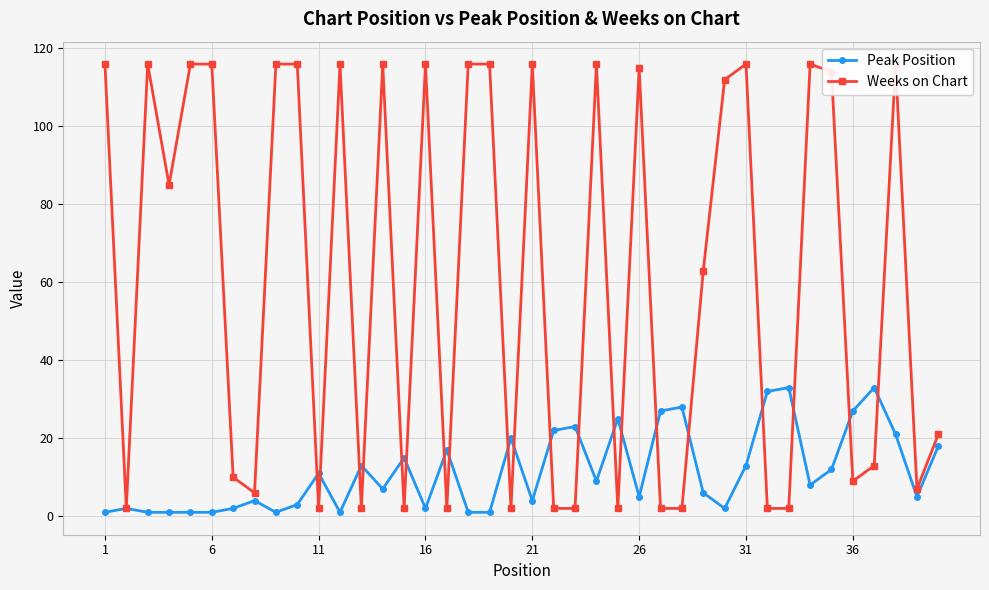

Which series ends up on top after the final intersection of Peak Position and Weeks on Chart?

Weeks on Chart